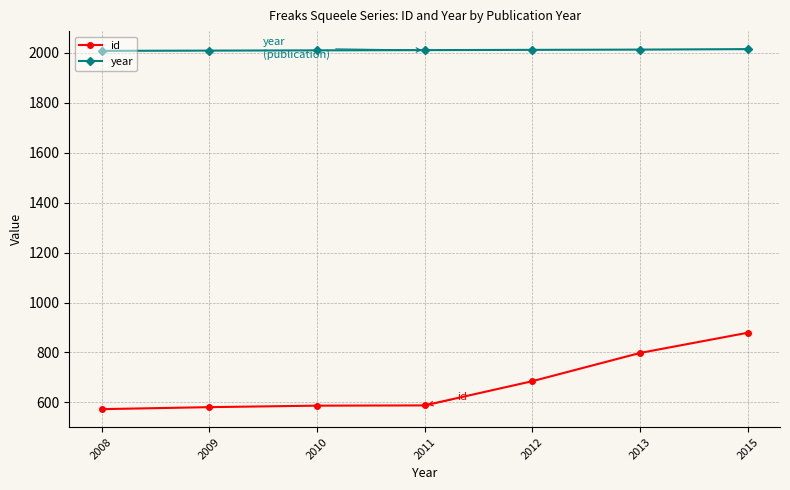

Is this an area chart (filled region under the line)?

No